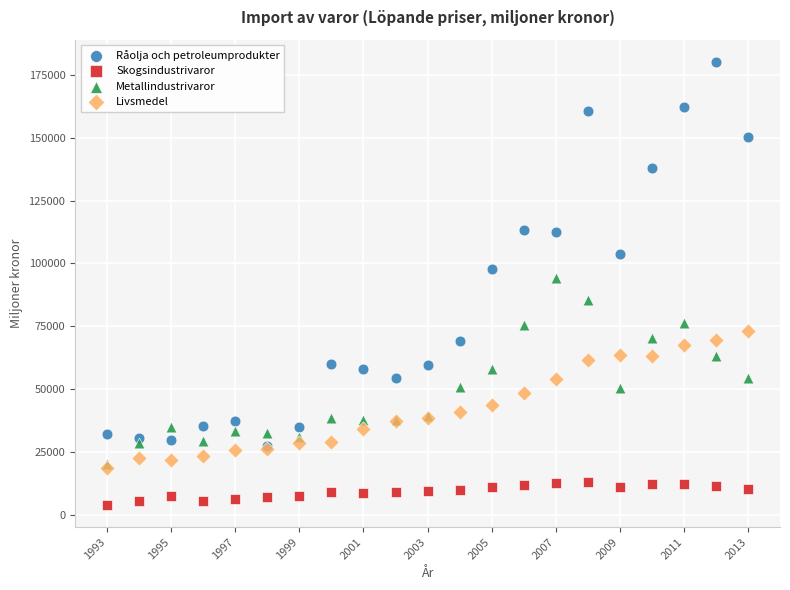

Which series has the largest Y range (max minus min)?

Råolja och petroleumprodukter